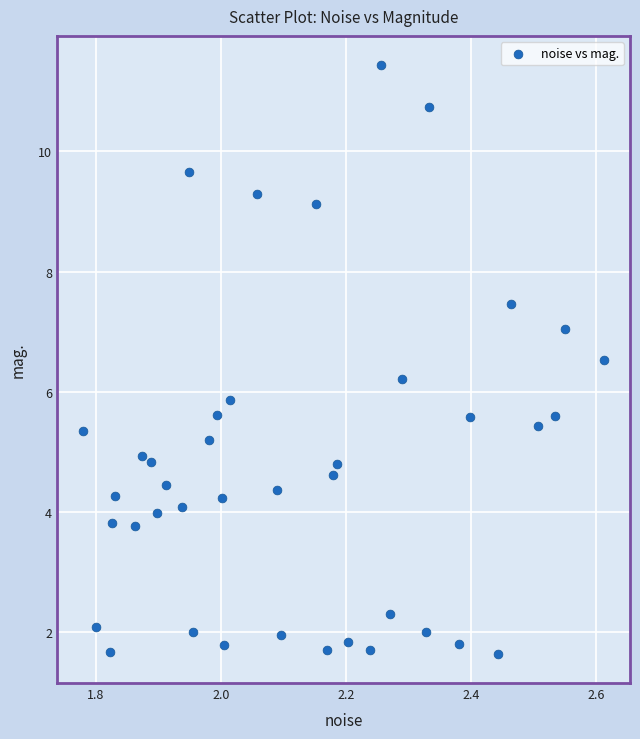

What is the range of X values (max minus min)?

0.8